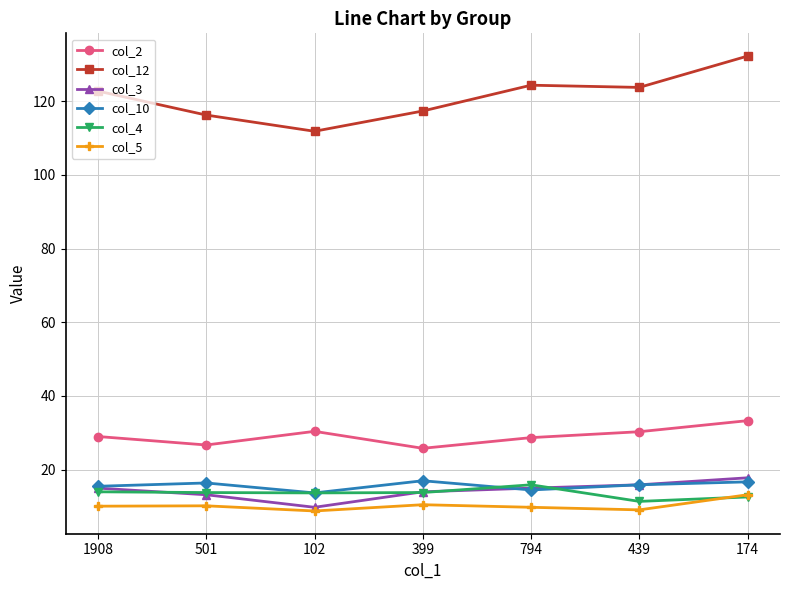

Where is the first local minimum for col_10?

102